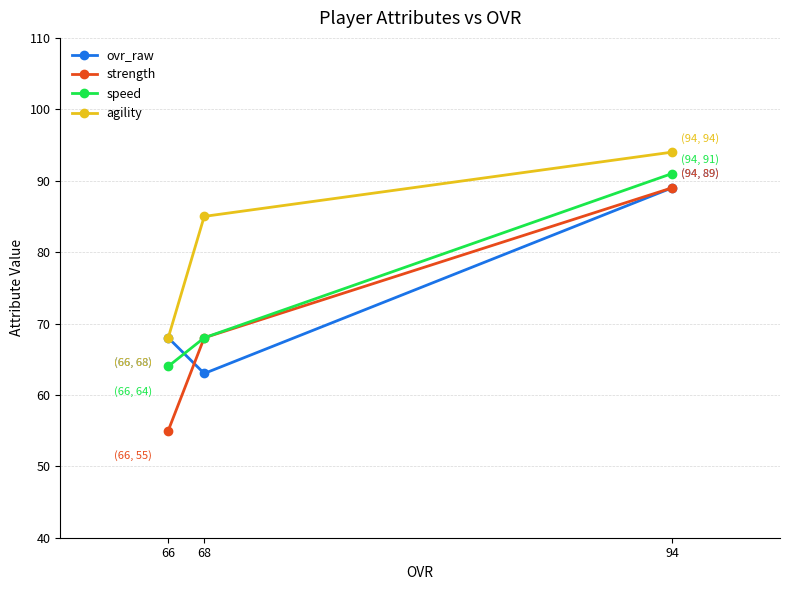

Where is agility nearest to the value 81?

68